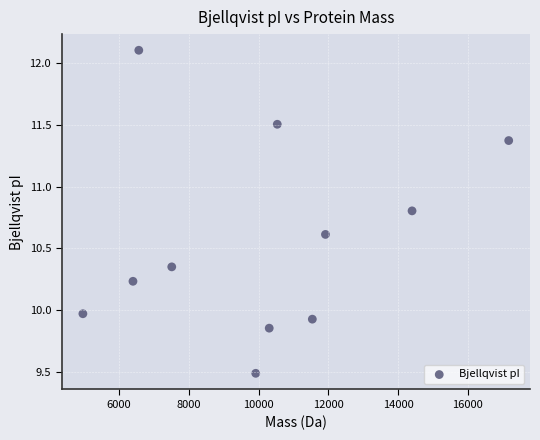

What is the range of Y values (max minus min)?

2.6